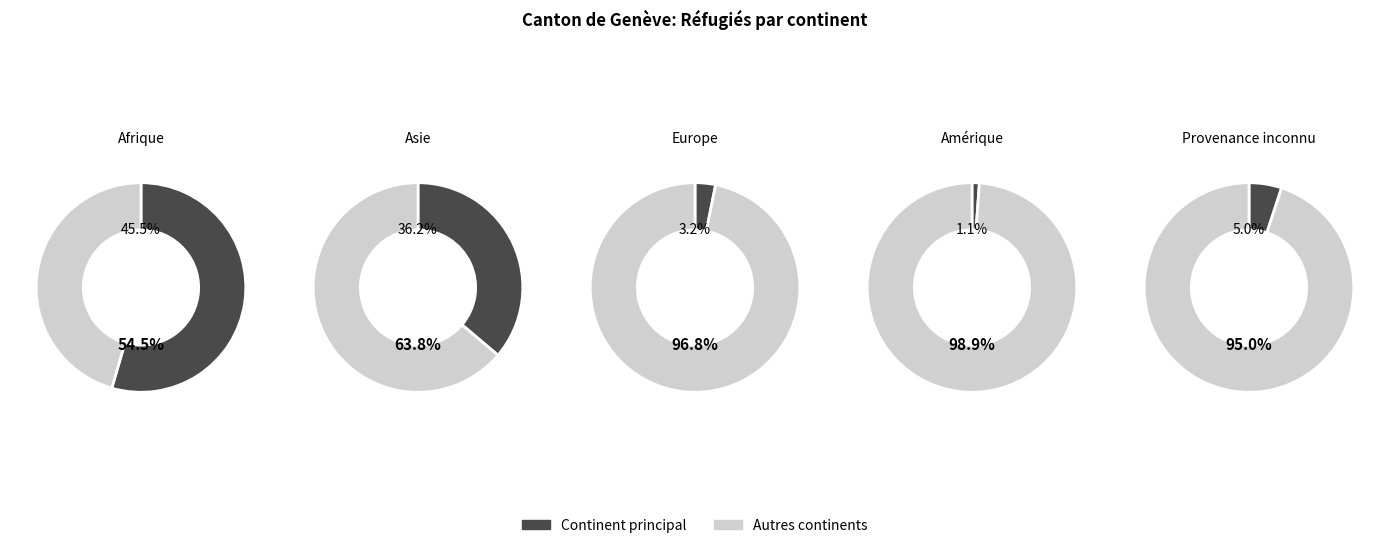

What portion of the pie excludes Amérique?

98.9%